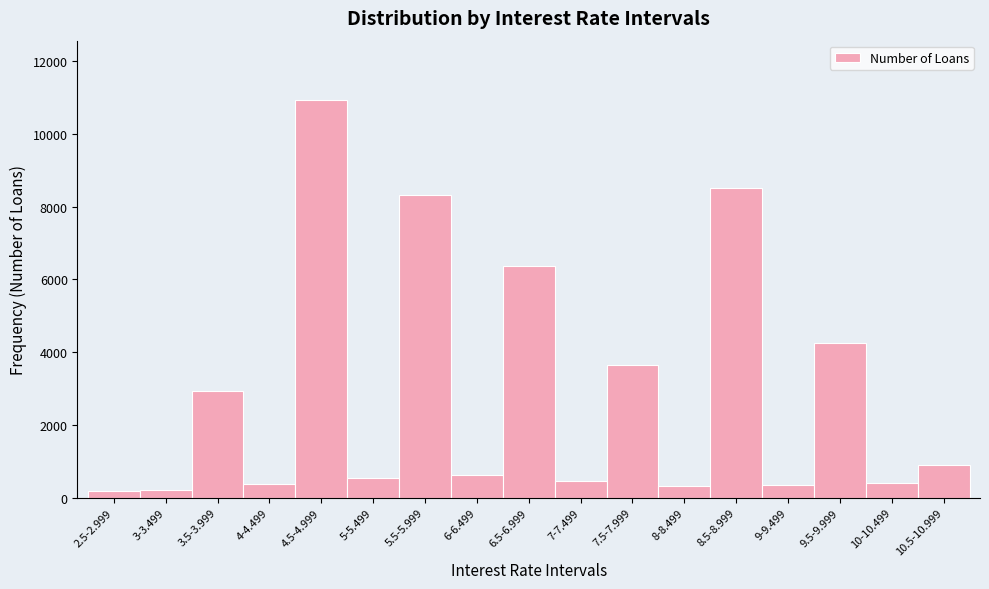

What is the greatest value displayed?

10925